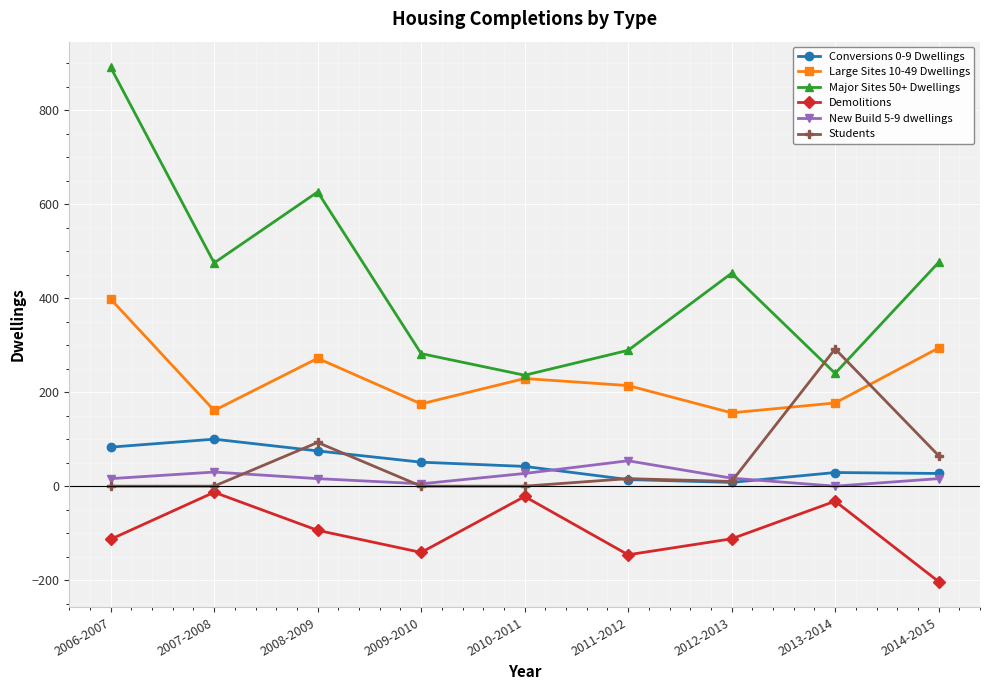

Which series has the largest range (max minus min)?

Major Sites 50+ Dwellings